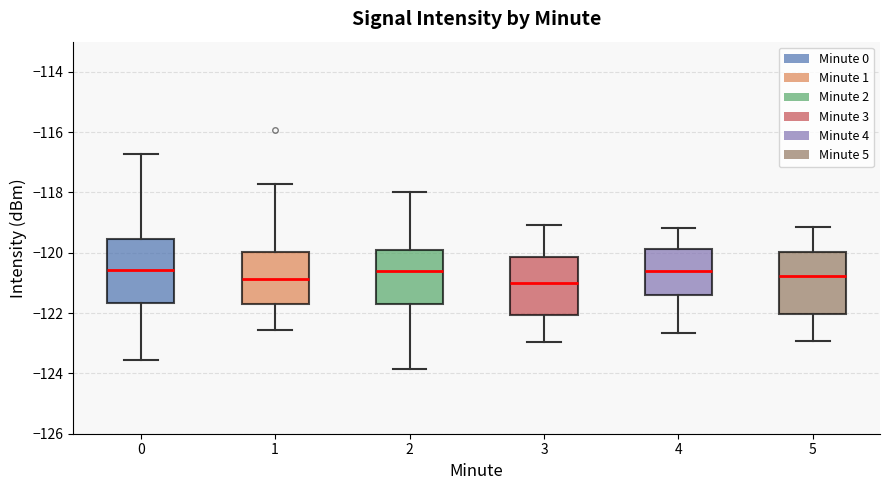

Where is the lower edge of the box at x = 2 on the y-axis? The values are not printed on the chart, so give them approximately, as read against the axis.

-121.6